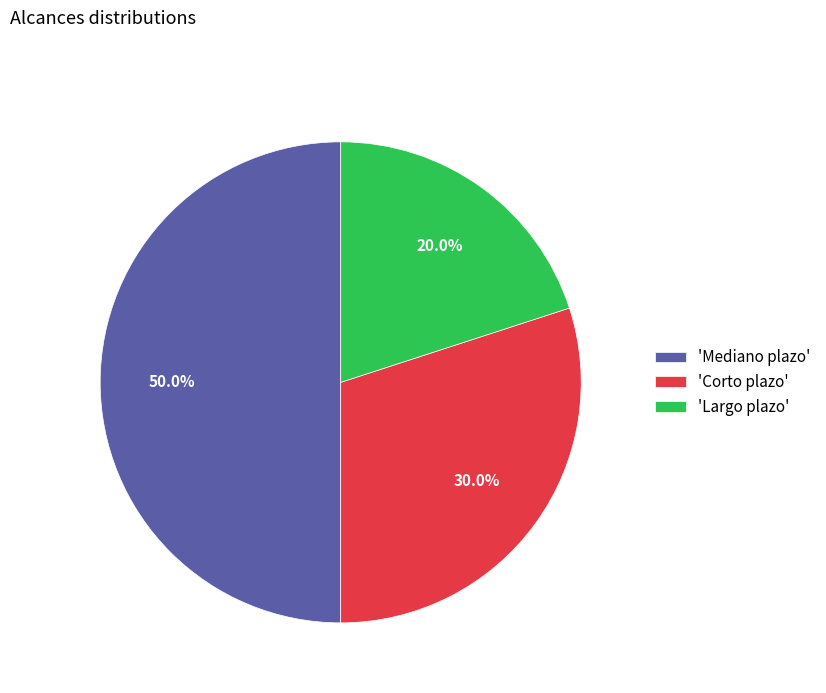

To the nearest percent, what is the average slice percentage?

33%